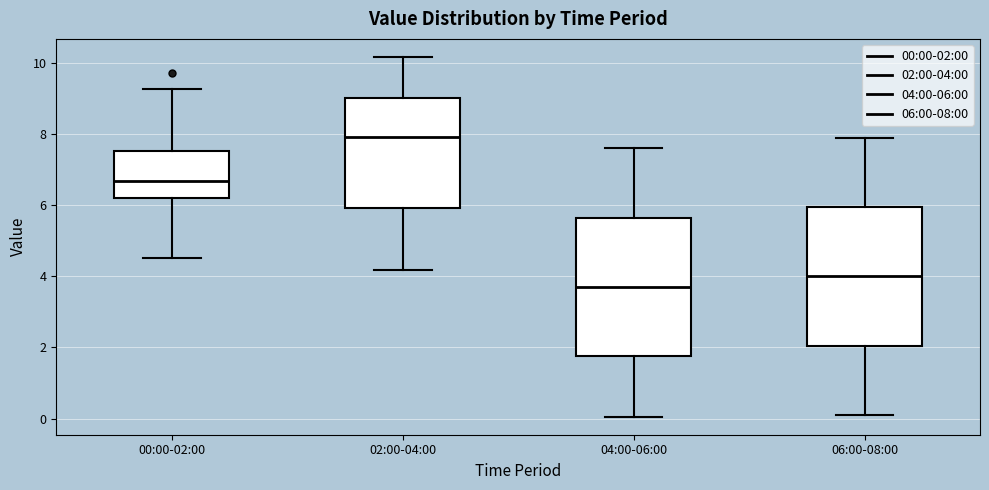

Which box has the highest median line?

02:00-04:00